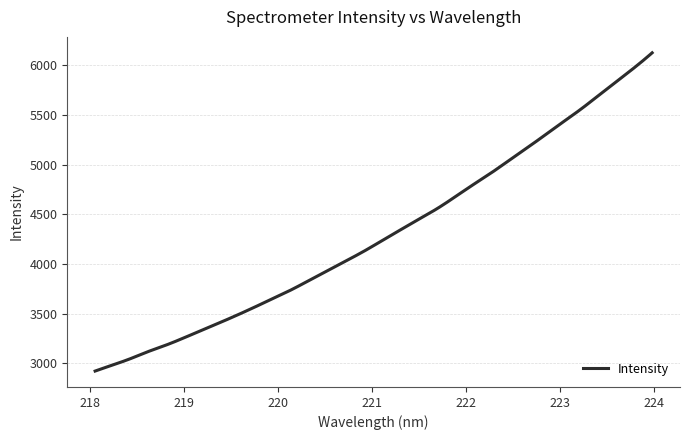

What is the smallest value displayed?

2920.8